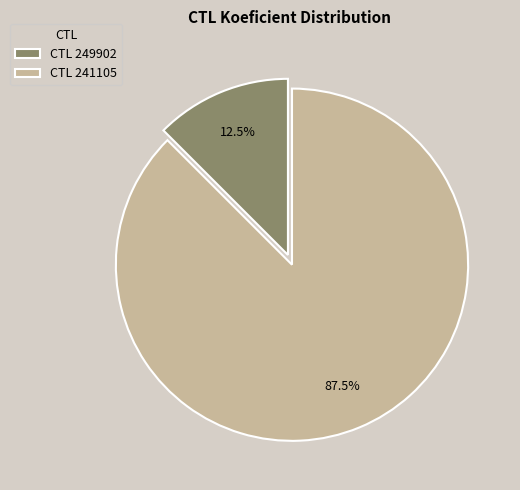

Which has a higher value, CTL 249902 or CTL 241105?

CTL 241105